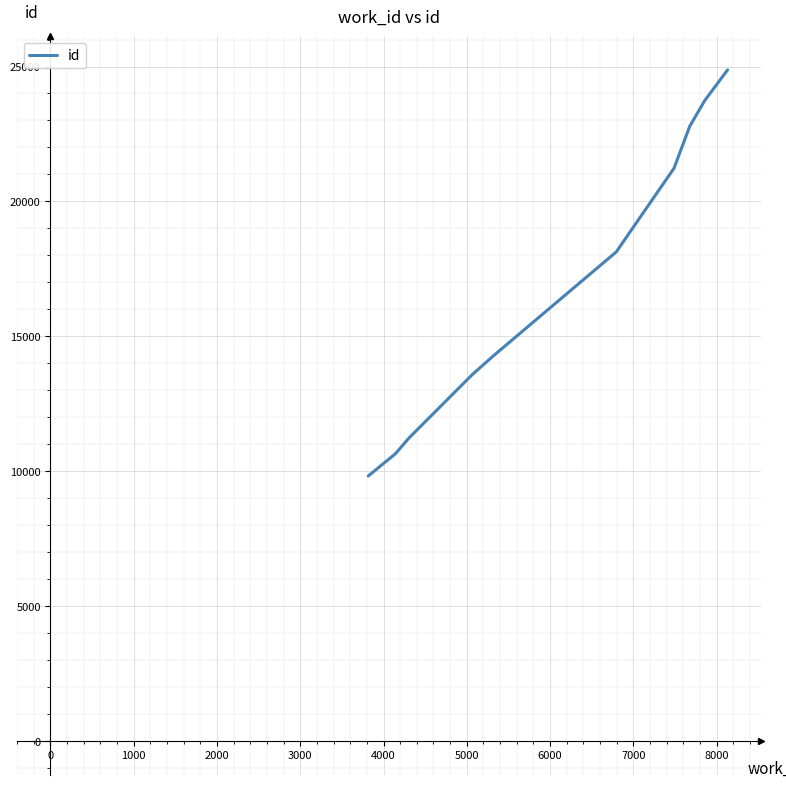

What is the smallest value displayed?

9825